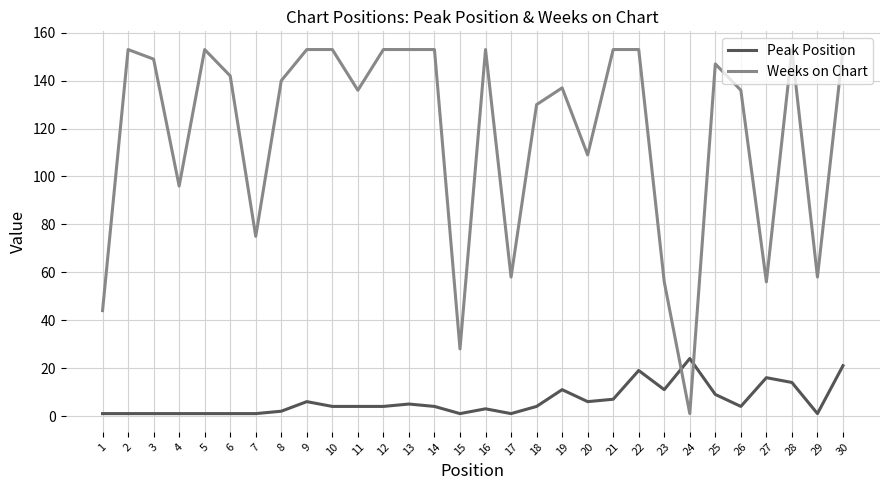

Rank the series by their average value, from highest to lowest.

Weeks on Chart, Peak Position